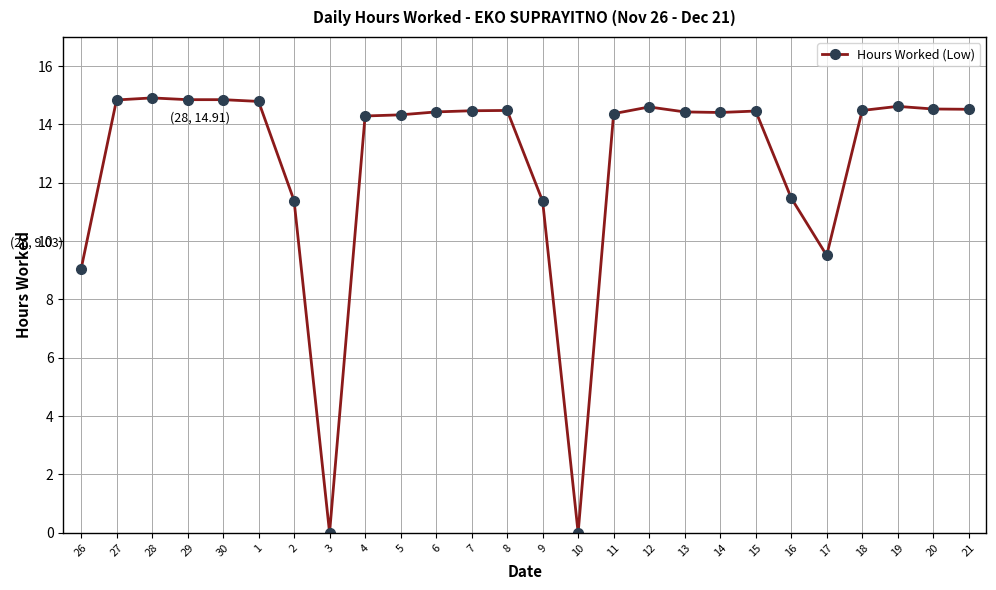

Is it true that the value at 6 is 24.8?

False